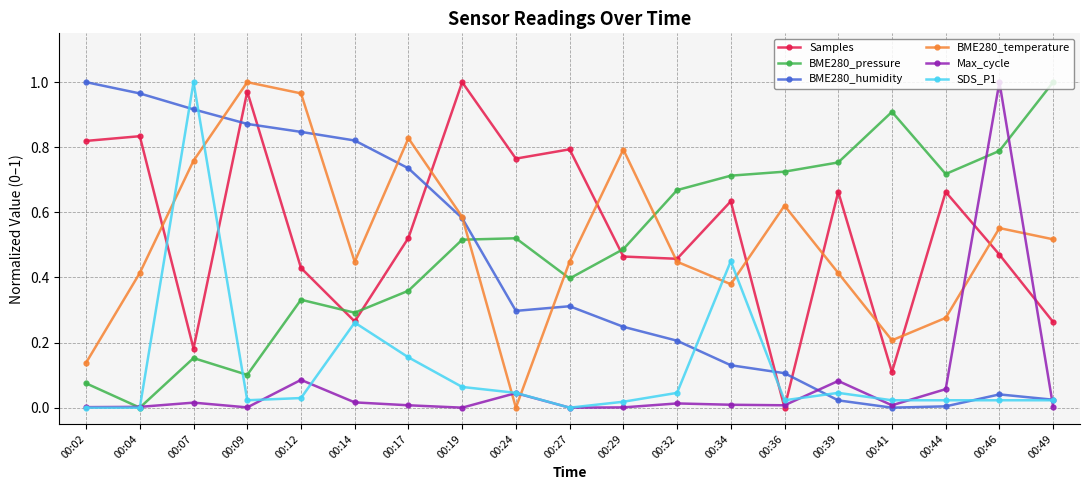

Rank the series at 00:44 from highest to lowest value.

BME280_pressure, Samples, BME280_temperature, Max_cycle, SDS_P1, BME280_humidity